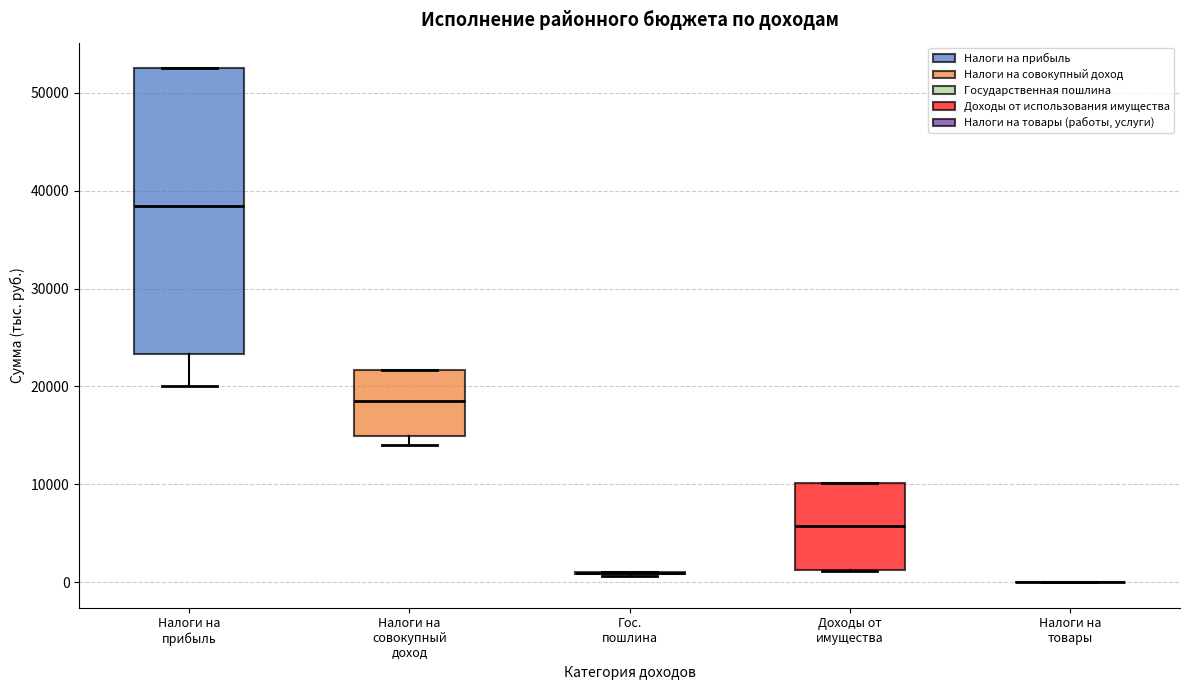

Which box is the tallest, from its lower edge to its upper edge?

Налоги на прибыль